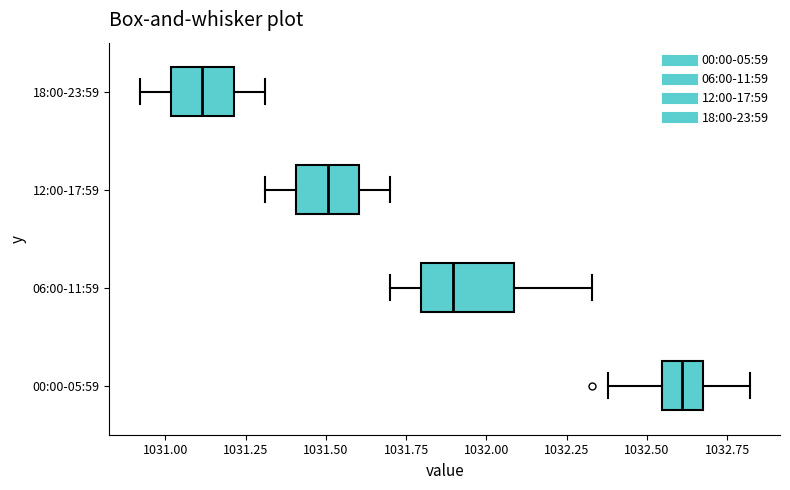

Which box is the widest, from its left edge to its right edge?

06:00-11:59